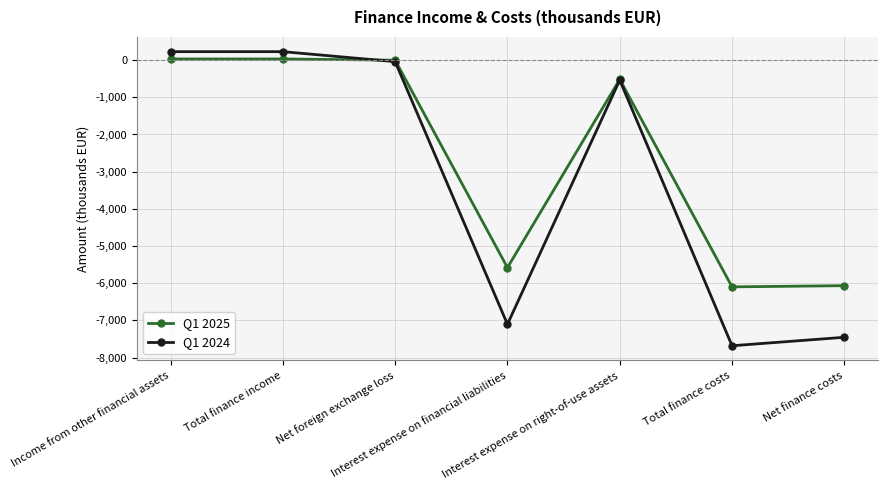

In Q1 2025, how many points are lower than both neighbors (excluding endpoints)?

2